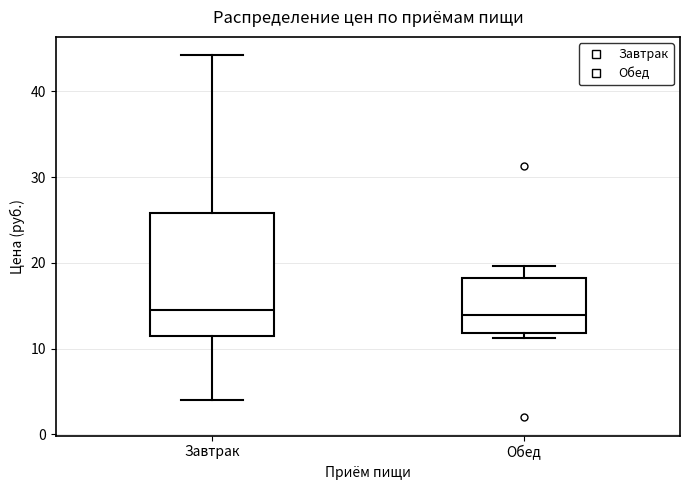

Reading left to right, read every box against the y-axis: the position of its median line, the range the box covers, and the ends of its whiskers. The values are not printed on the chart, so give them approximately, as read against the axis.

Завтрак: median 15, box 12 to 26, whiskers 4 to 44
Обед: median 14, box 12 to 18, whiskers 11 to 20